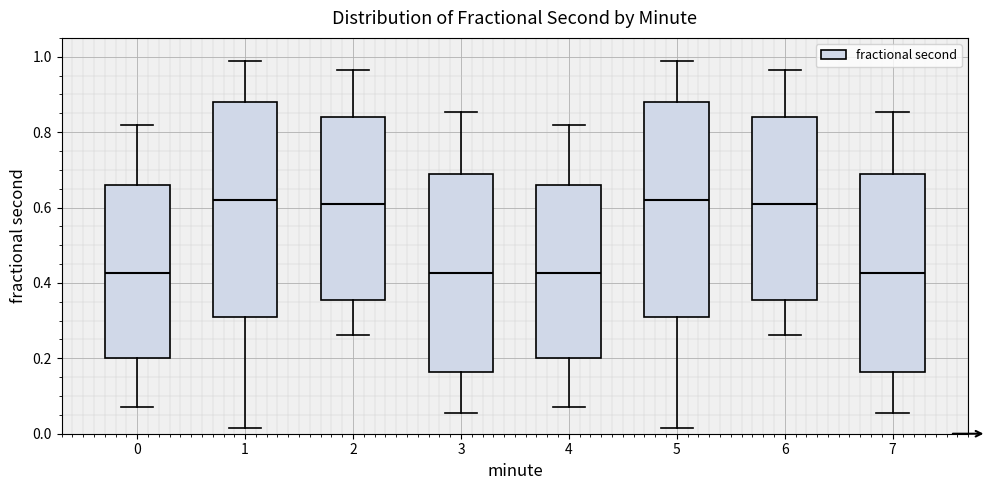

Where is the lower edge of the box at x = 4 on the y-axis? The values are not printed on the chart, so give them approximately, as read against the axis.

0.20